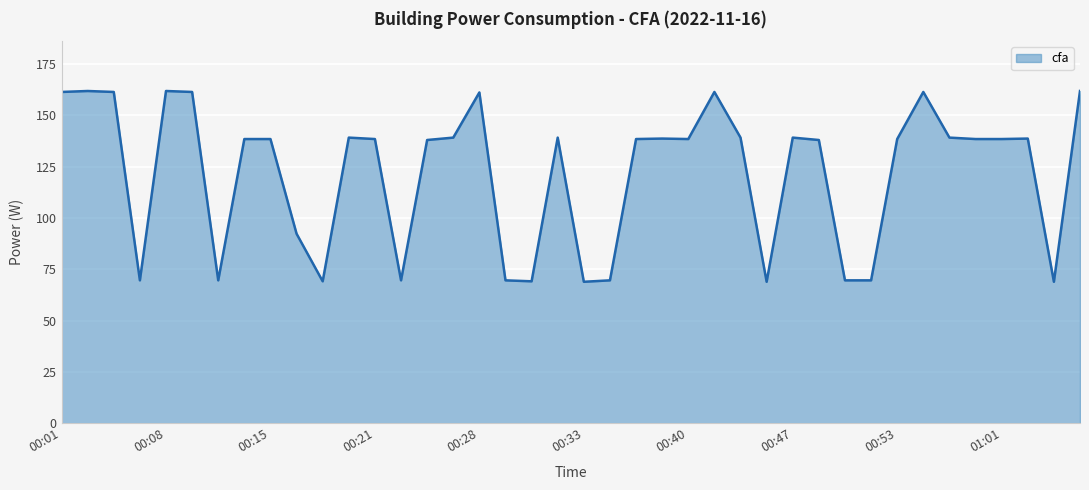

What is the difference between the maximum and minimum values?

93.0